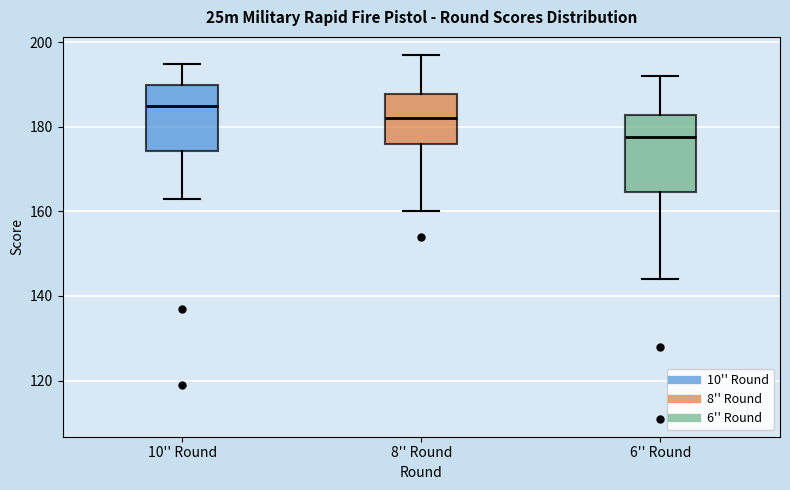

Reading left to right, read every box against the y-axis: the position of its median line, the range the box covers, and the ends of its whiskers. The values are not printed on the chart, so give them approximately, as read against the axis.

10'' Round: median 186, box 174 to 190, whiskers 164 to 196
8'' Round: median 182, box 176 to 188, whiskers 160 to 198
6'' Round: median 178, box 164 to 182, whiskers 144 to 192